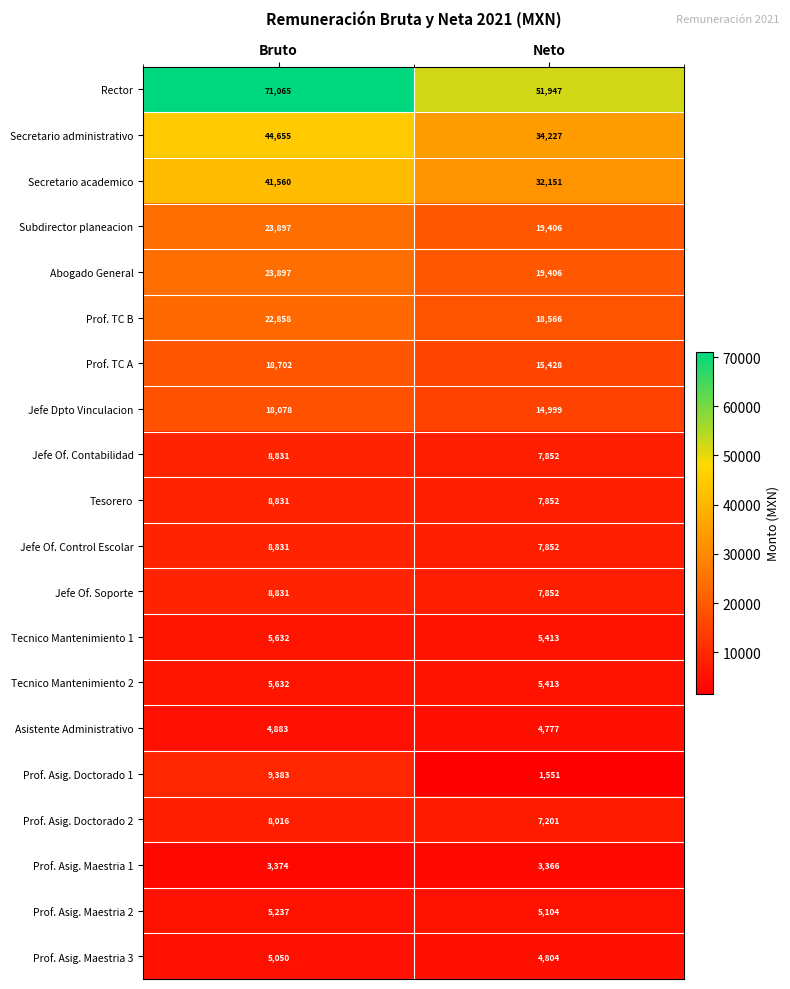

The Prof. Asig. Maestria 3 series shows 8317 at Bruto. True or false?

False